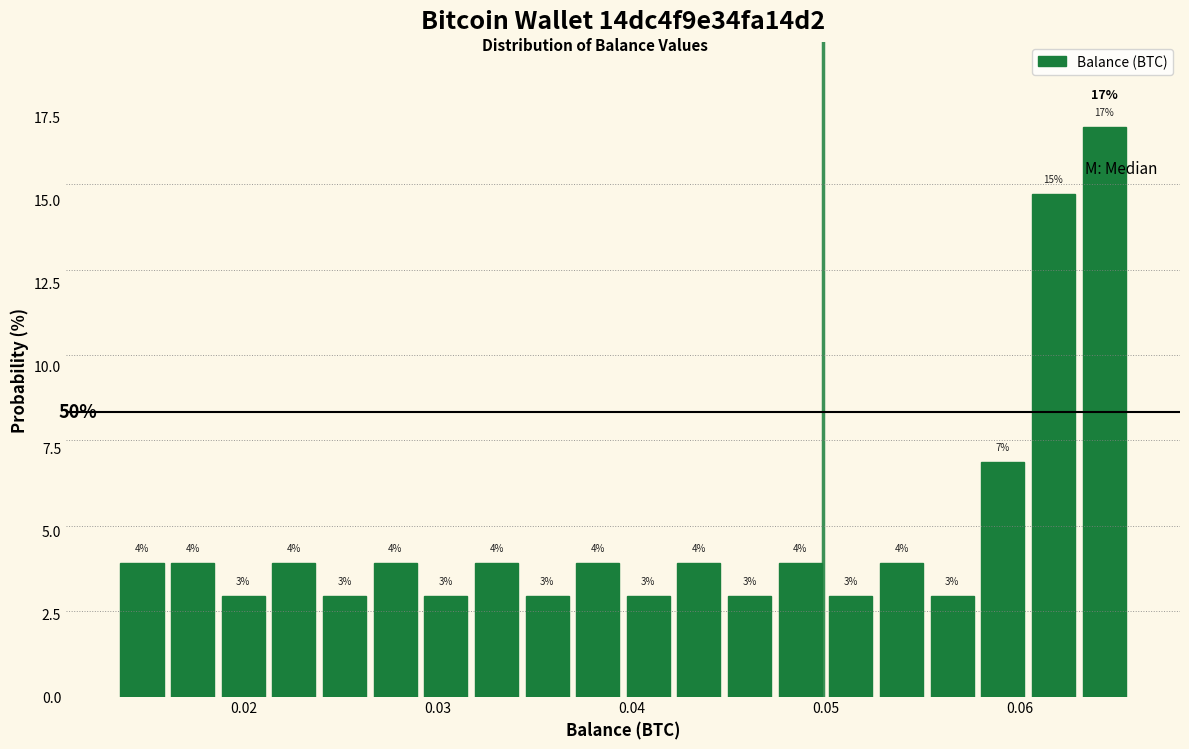

Around what value on the x-axis is the tallest bar? Give the approximate position of its centre, as read against the axis.

0.064